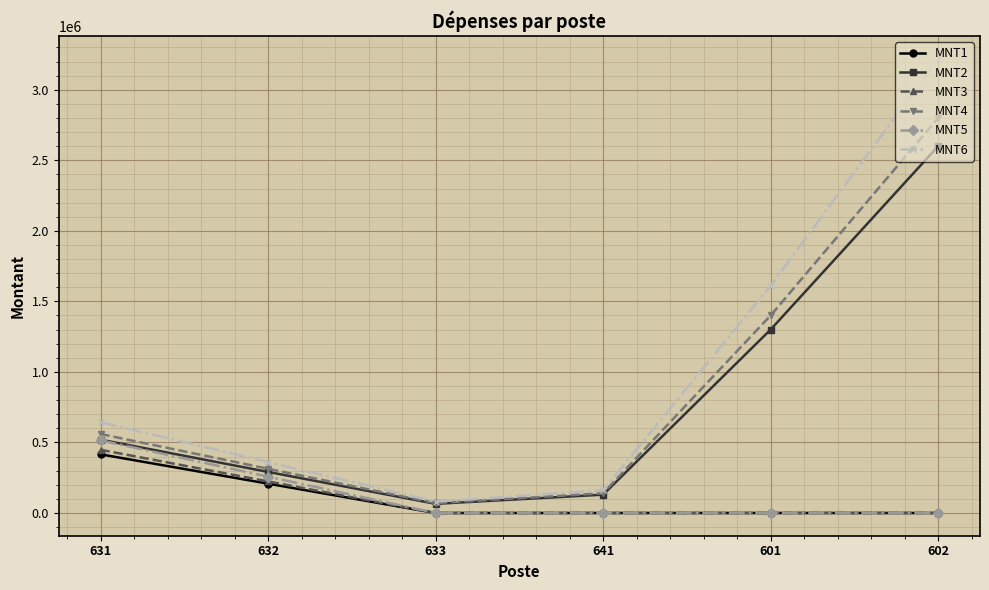

Which series has the largest total across all categories?

MNT6